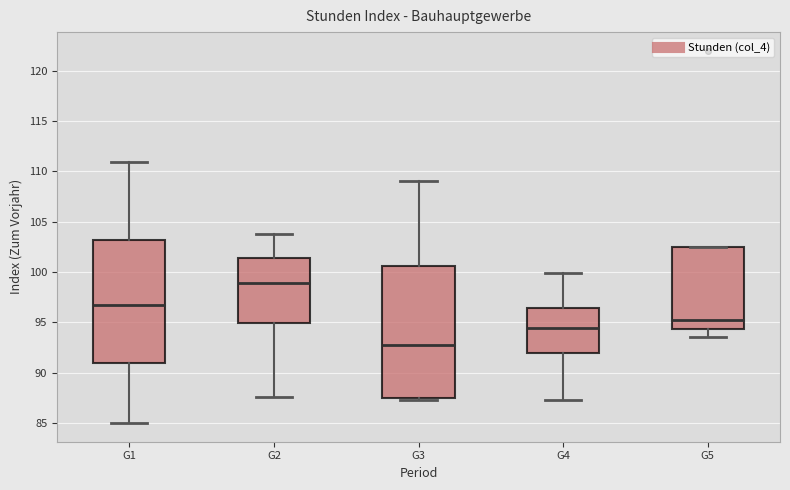

Reading left to right, read every box against the y-axis: the position of its median line, the range the box covers, and the ends of its whiskers. The values are not printed on the chart, so give them approximately, as read against the axis.

G1: median 96.5, box 91.0 to 103.0, whiskers 85.0 to 111.0
G2: median 99.0, box 95.0 to 101.5, whiskers 87.5 to 104.0
G3: median 92.5, box 87.5 to 100.5, whiskers 87.0 to 109.0
G4: median 94.5, box 92.0 to 96.5, whiskers 87.0 to 100.0
G5: median 95.5, box 94.5 to 102.5, whiskers 93.5 to 102.5